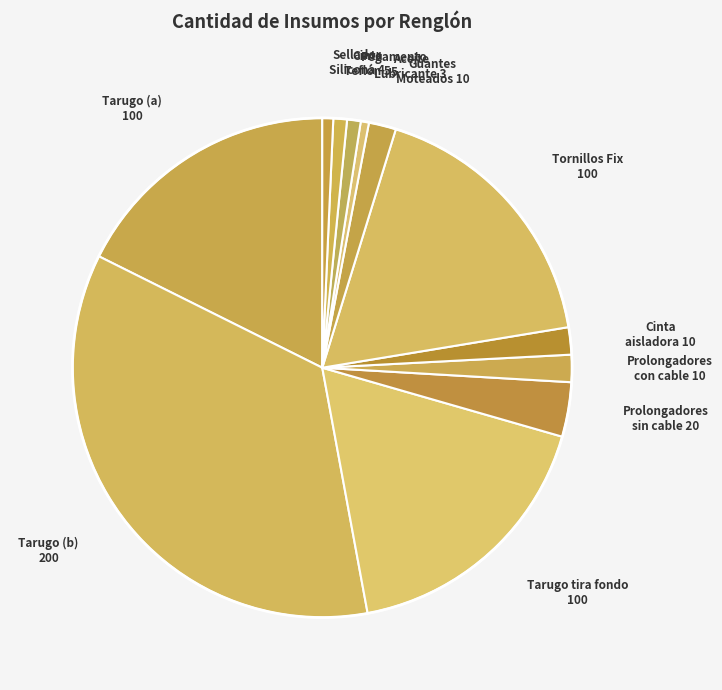

What is the largest slice in the pie chart?

Tarugo (b) 200